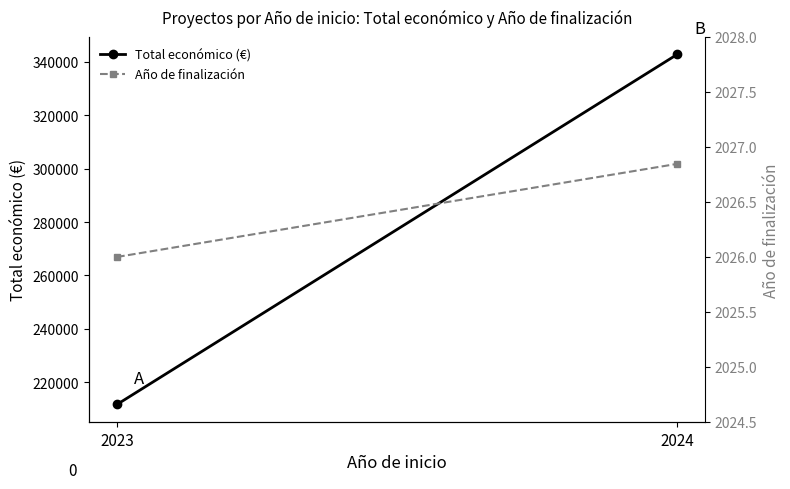

Which label corresponds to the smallest value in the chart?

2023